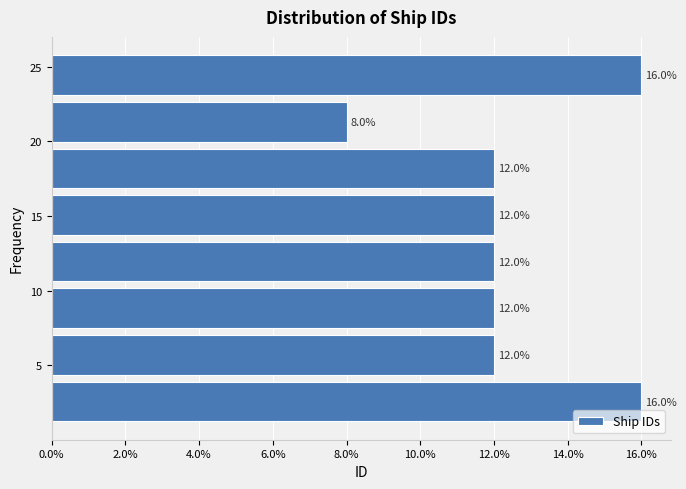

Reading bottom to top, transcribe this chart: for each bar, give the range it covers on the y-axis and its length. The bar edges are not printed on the chart, so give them approximately, as read against the axis.

1.0 to 4.0: 16.0
4.0 to 7.5: 12.0
7.5 to 10.5: 12.0
10.5 to 13.5: 12.0
13.5 to 16.5: 12.0
16.5 to 20.0: 12.0
20.0 to 23.0: 8.0
23.0 to 26.0: 16.0